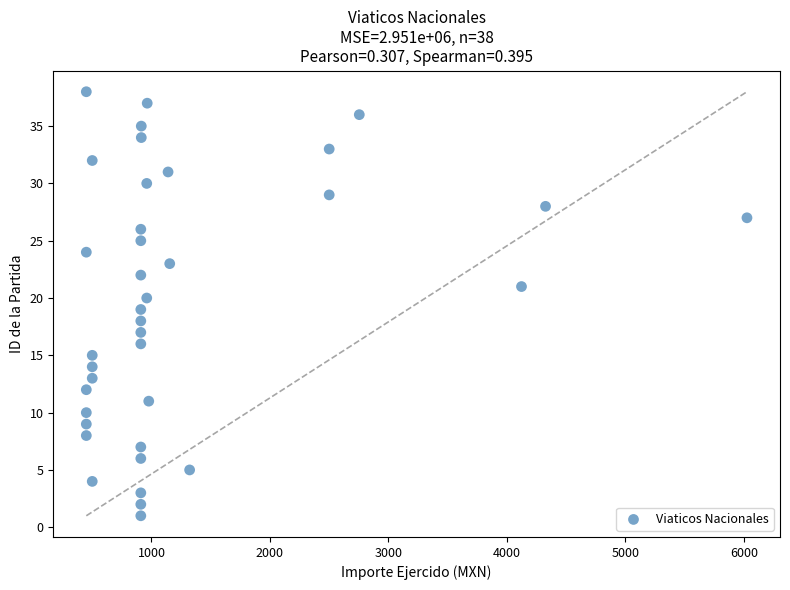

What is the range of X values (max minus min)?

5576